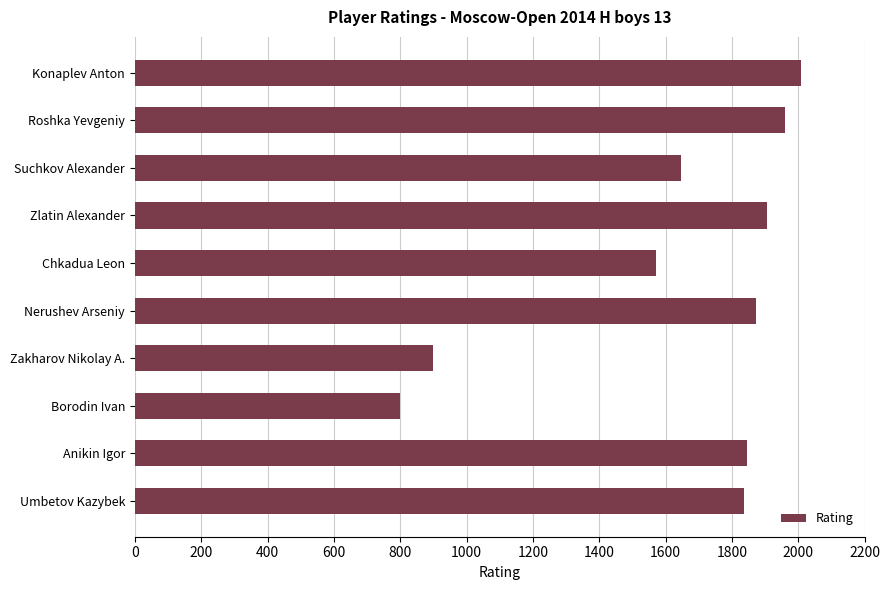

What is the ratio of the value at Chkadua Leon to the value at Anikin Igor?

0.9